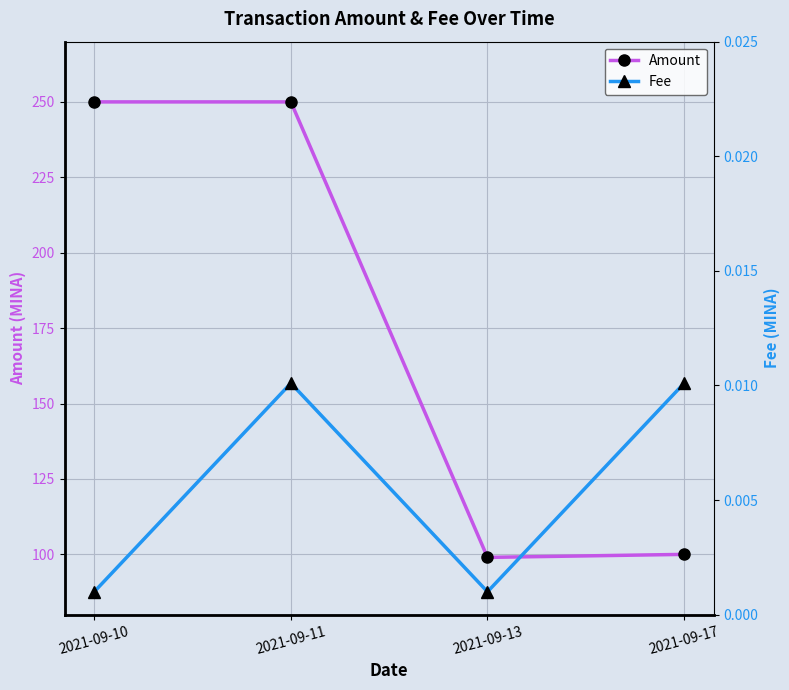

Count the number of data series in this chart.

2